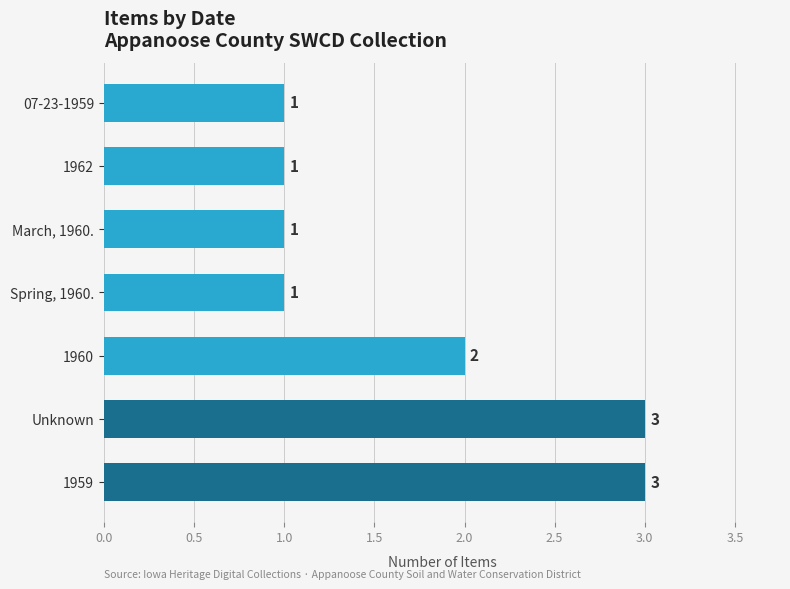

What is the greatest value displayed?

3